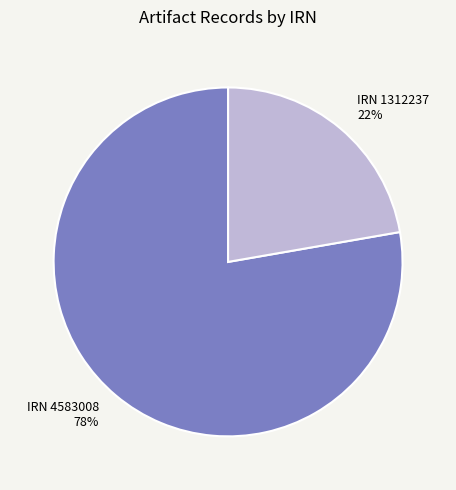

Is there a majority slice in this chart?

Yes